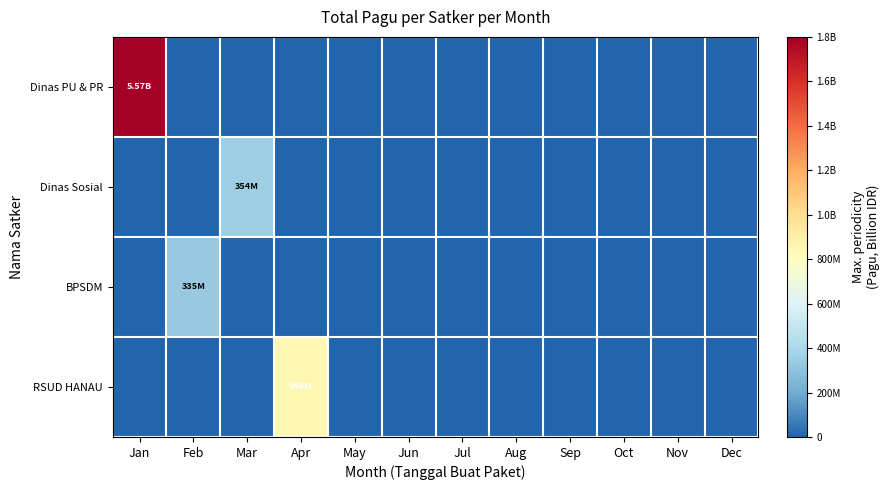

Reading left to right, what are all the values shown in this chart?

Dinas PU & PR: Jan=5.6	Feb=0.0	Mar=0.0	Apr=0.0	May=0.0	Jun=0.0	Jul=0.0	Aug=0.0	Sep=0.0	Oct=0.0	Nov=0.0	Dec=0.0
Dinas Sosial: Jan=0.0	Feb=0.0	Mar=0.4	Apr=0.0	May=0.0	Jun=0.0	Jul=0.0	Aug=0.0	Sep=0.0	Oct=0.0	Nov=0.0	Dec=0.0
BPSDM: Jan=0.0	Feb=0.3	Mar=0.0	Apr=0.0	May=0.0	Jun=0.0	Jul=0.0	Aug=0.0	Sep=0.0	Oct=0.0	Nov=0.0	Dec=0.0
RSUD HANAU: Jan=0.0	Feb=0.0	Mar=0.0	Apr=0.8	May=0.0	Jun=0.0	Jul=0.0	Aug=0.0	Sep=0.0	Oct=0.0	Nov=0.0	Dec=0.0